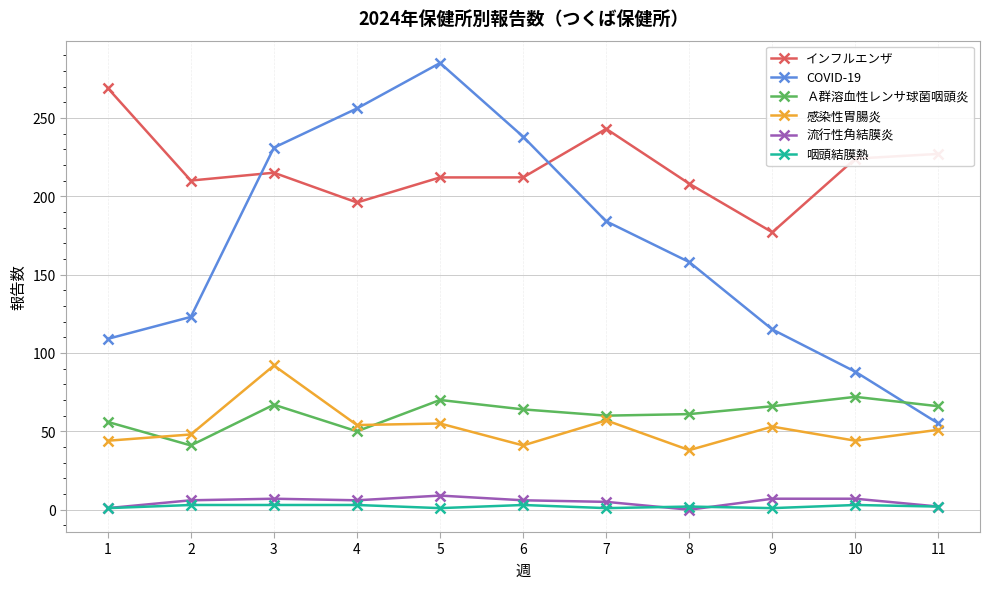

Is it true that COVID-19 equals 179 at 9?

False